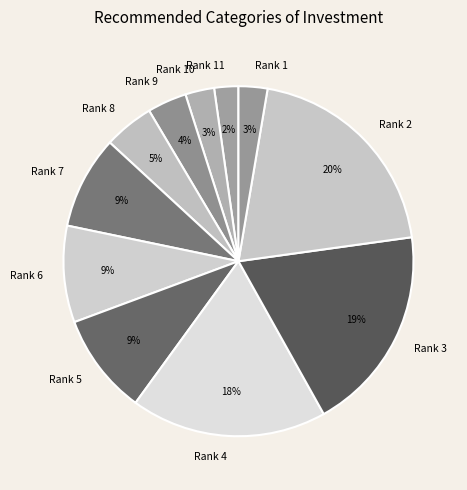

Is it true that Rank 11 is 12% of the pie?

False